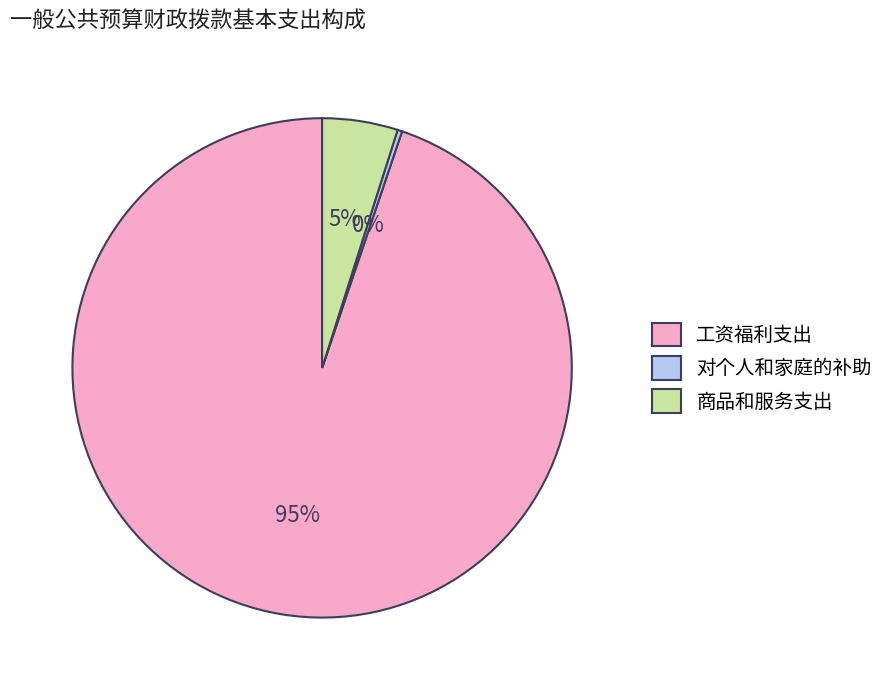

How many segments does this pie chart have?

3